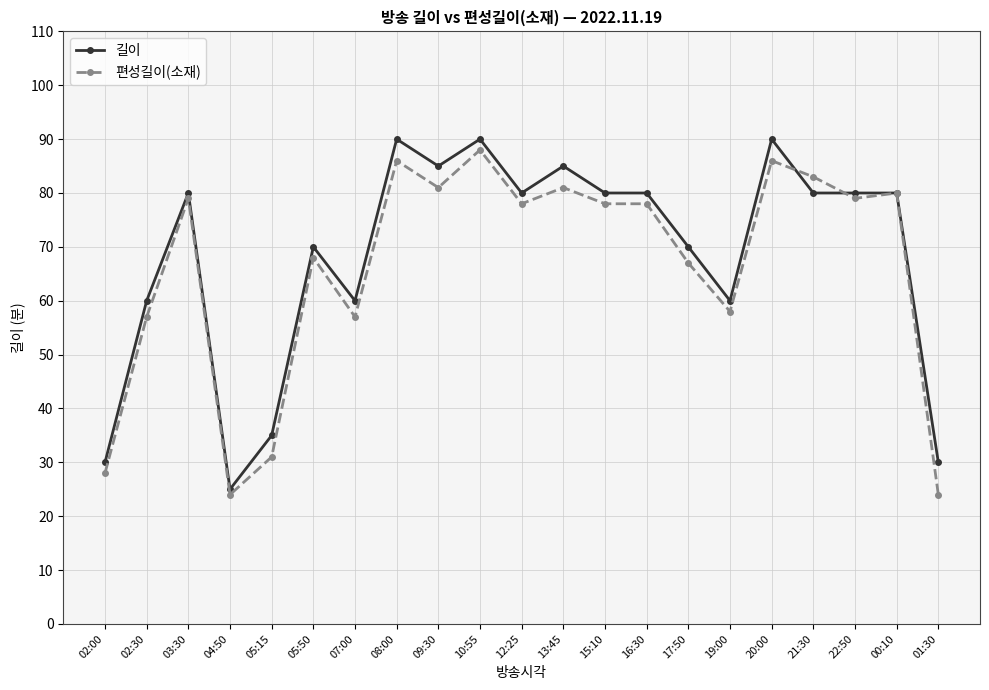

What is the sum of all 편성길이(소재) values?

1391